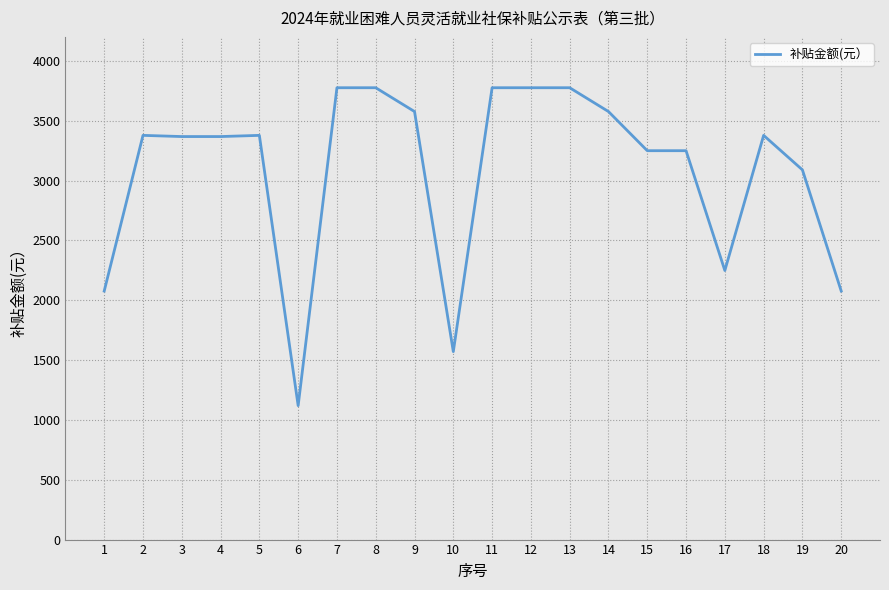

The chart shows a value of 757.4 at 10. True or false?

False